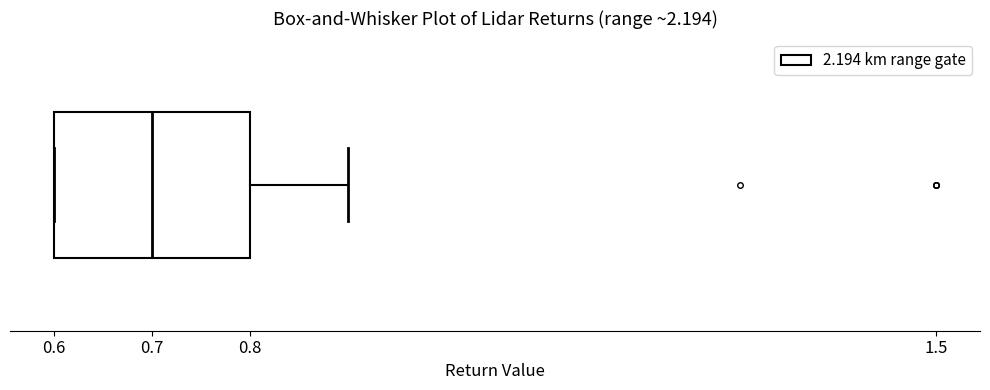

Read this box plot against the x-axis: the position of the median line, the range covered by the box, and the ends of both whiskers. The values are not printed on the chart, so give them approximately, as read against the axis.

median 0.7, box 0.6 to 0.8, whiskers 0.6 to 0.9